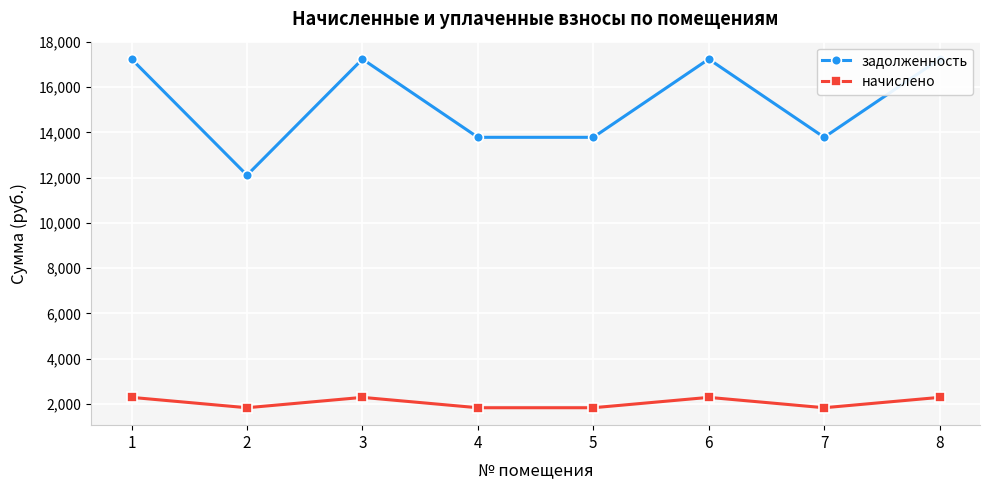

Where is the first local minimum for начислено?

2